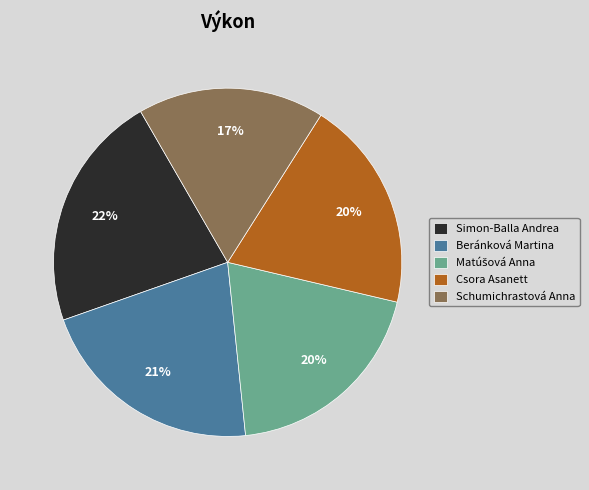

To the nearest percent, what is the difference between the largest and smallest slice percentages?

5%